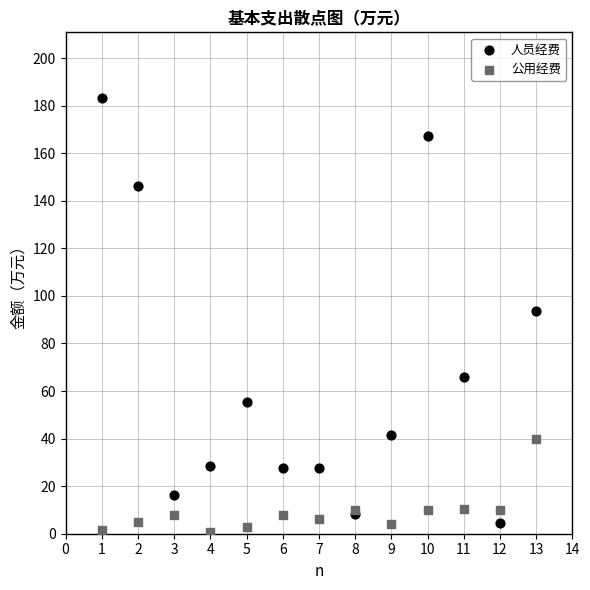

Which series has the widest spread of Y values?

人员经费